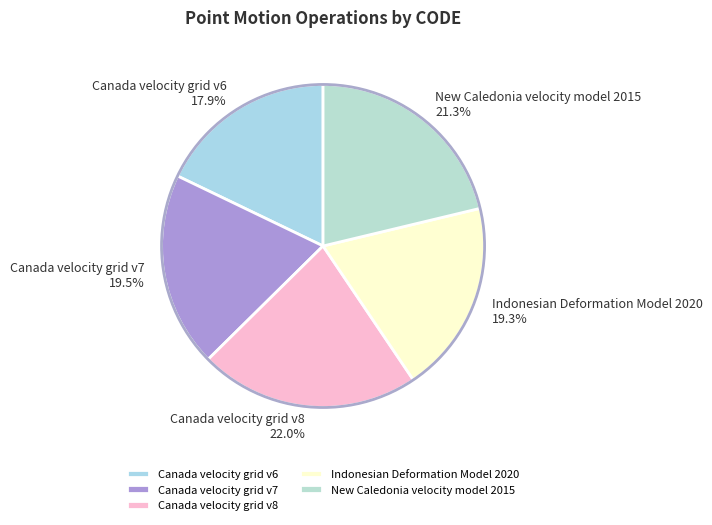

Count the number of slices in the pie.

5